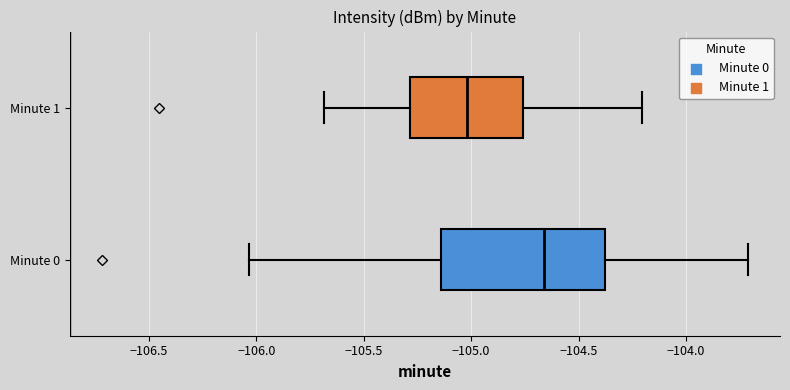

Where does the left whisker of the box for Minute 1 end on the x-axis? The values are not printed on the chart, so give them approximately, as read against the axis.

-105.70